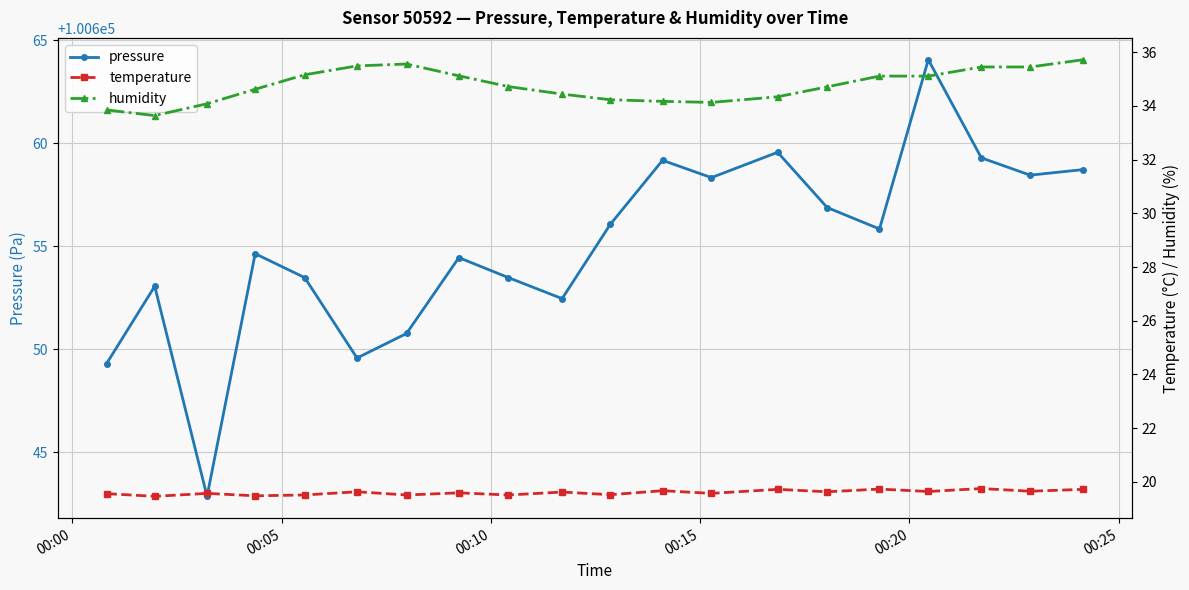

What are all the series names shown in the legend?

pressure, temperature, humidity